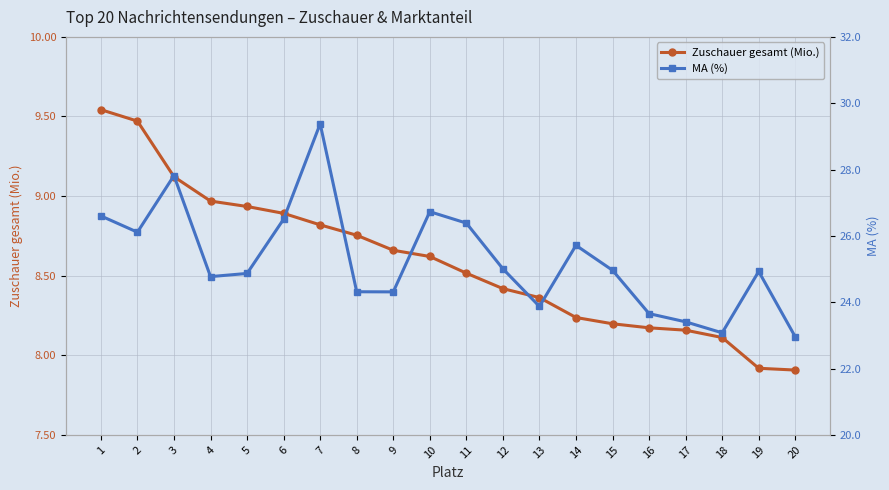

What is the greatest value displayed?

29.4